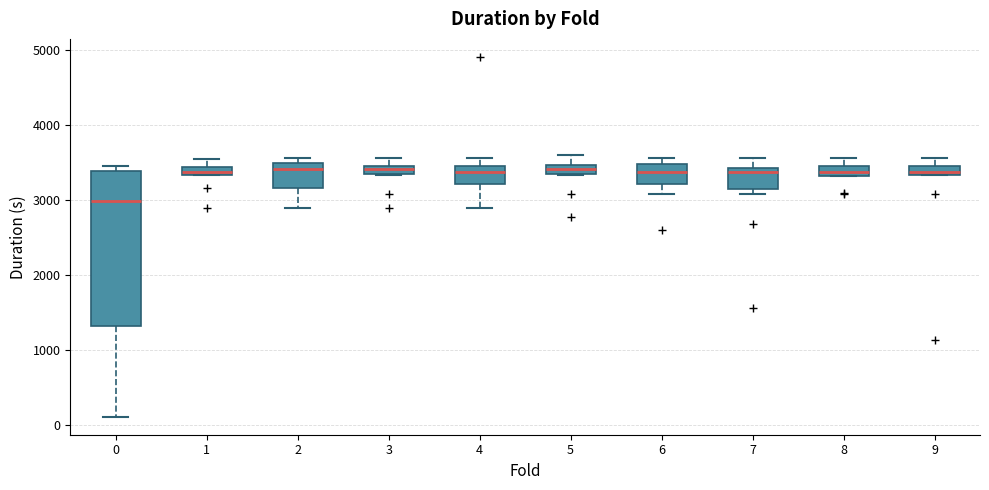

Which box's median line is the lowest?

0